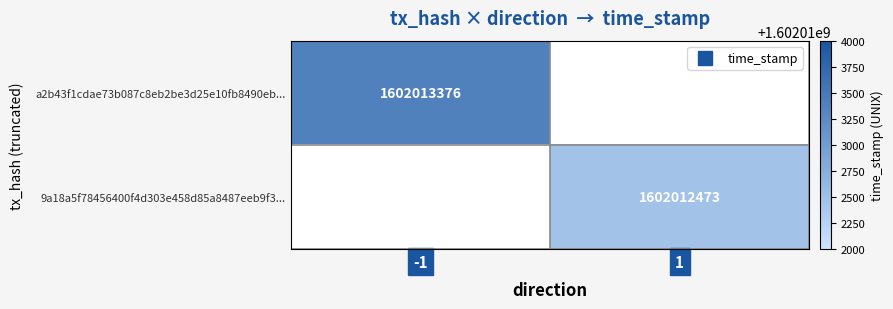

How many values in a2b43f1cdae73b087c8eb2be3d25e10fb8490eb are above zero?

1